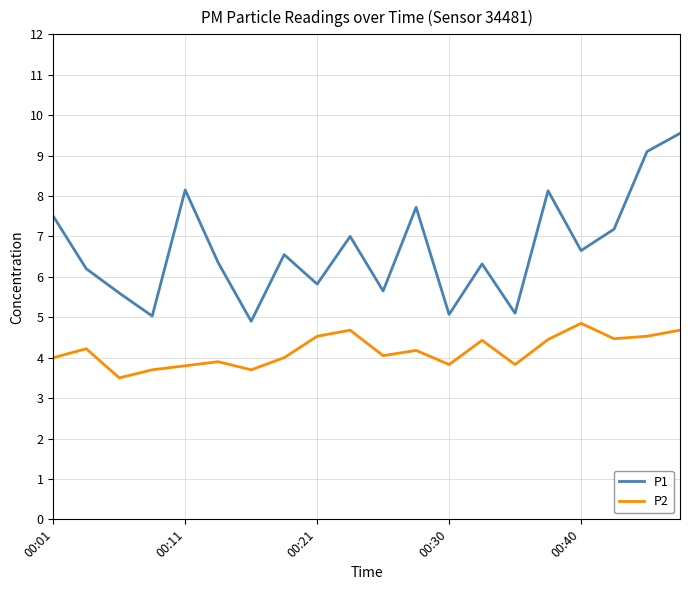

Rank the series by their average value, from lowest to highest.

P2, P1